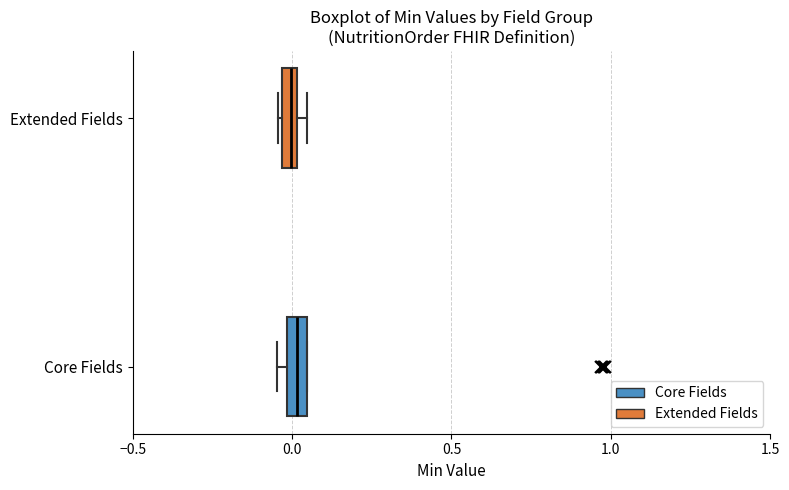

Where is the left edge of the box for Core Fields on the x-axis? The values are not printed on the chart, so give them approximately, as read against the axis.

0.00